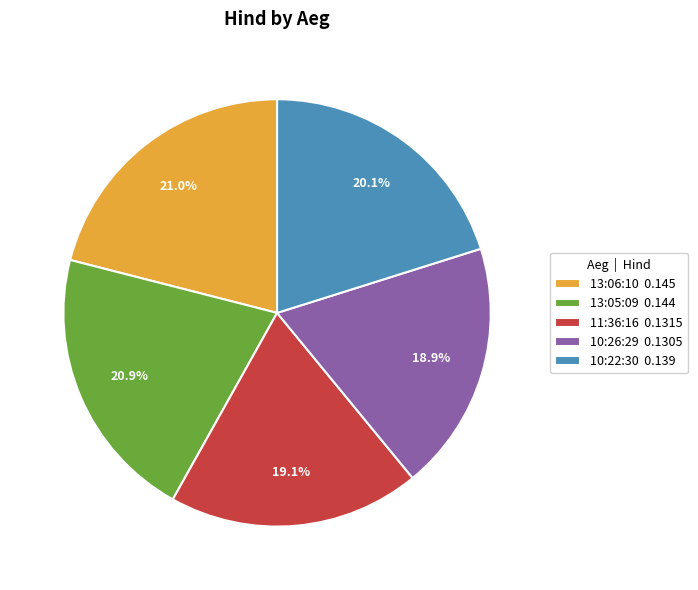

Is there a majority slice in this chart?

No